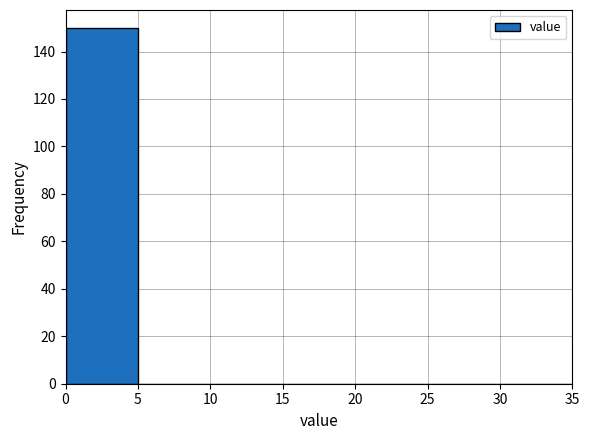

Reading left to right, list every bar in this chart as the range it spans on the x-axis followed by its height. The values are not printed on the chart, so give them approximately, as read against the axis.

0 to 5: 150
5 to 10: 0
10 to 15: 0
15 to 20: 0
20 to 25: 0
25 to 30: 0
30 to 35: 0